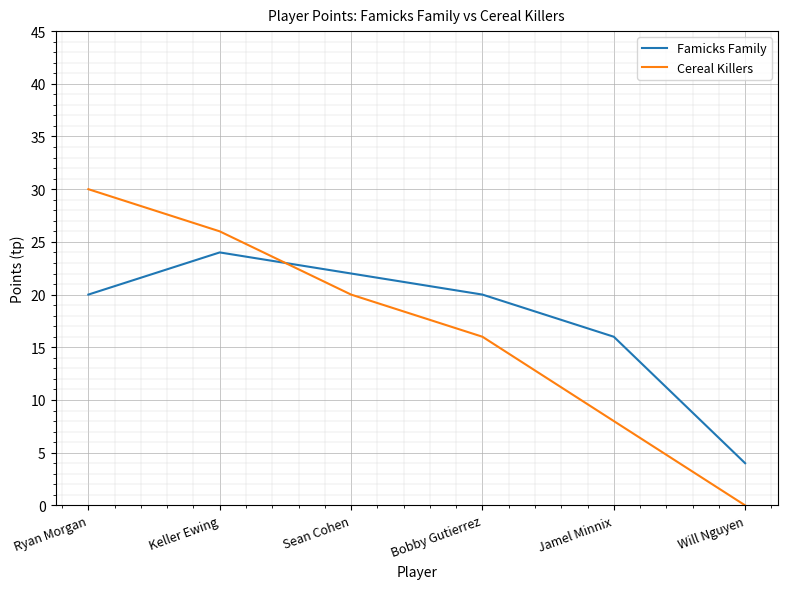

Reading right to left, extract all data points from this chart.

Famicks Family: 4	16	20	22	24	20
Cereal Killers: 0	8	16	20	26	30